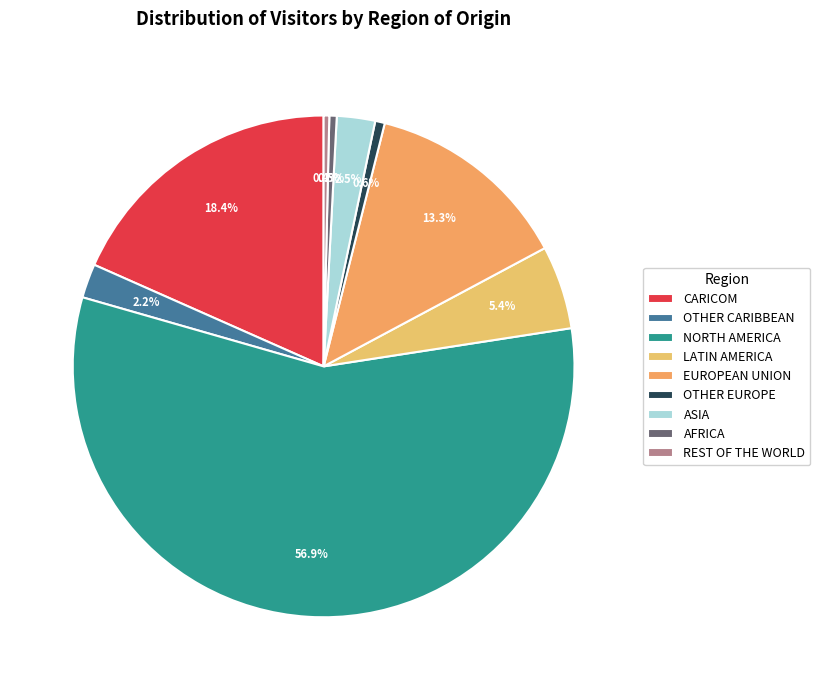

True or false: AFRICA accounts for 11% of the total.

False